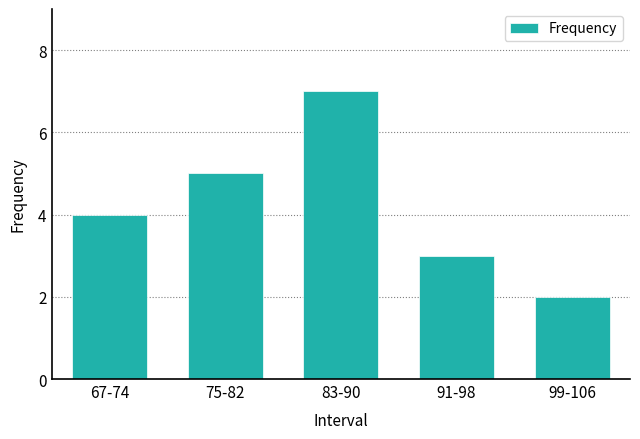

Reading left to right, what are all the values shown in this chart?

67-74=4	75-82=5	83-90=7	91-98=3	99-106=2